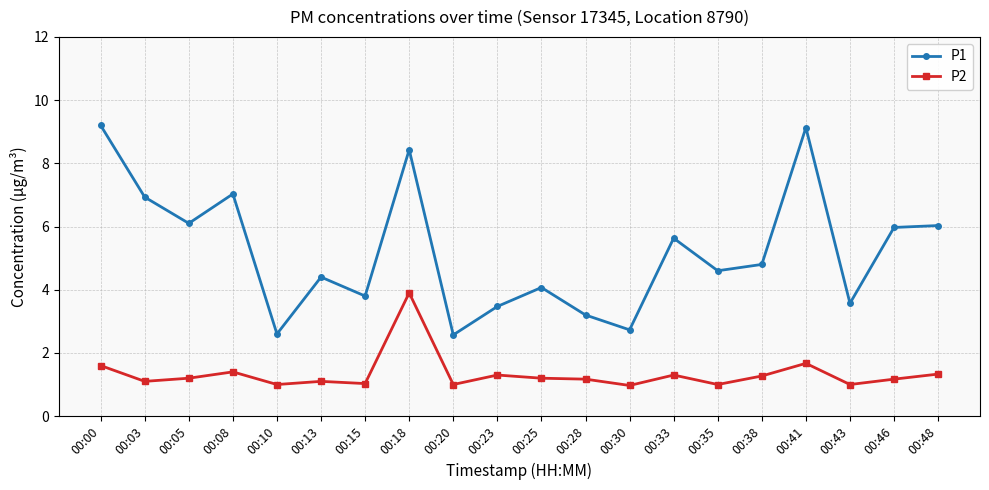

Which series has the widest spread of values?

P1